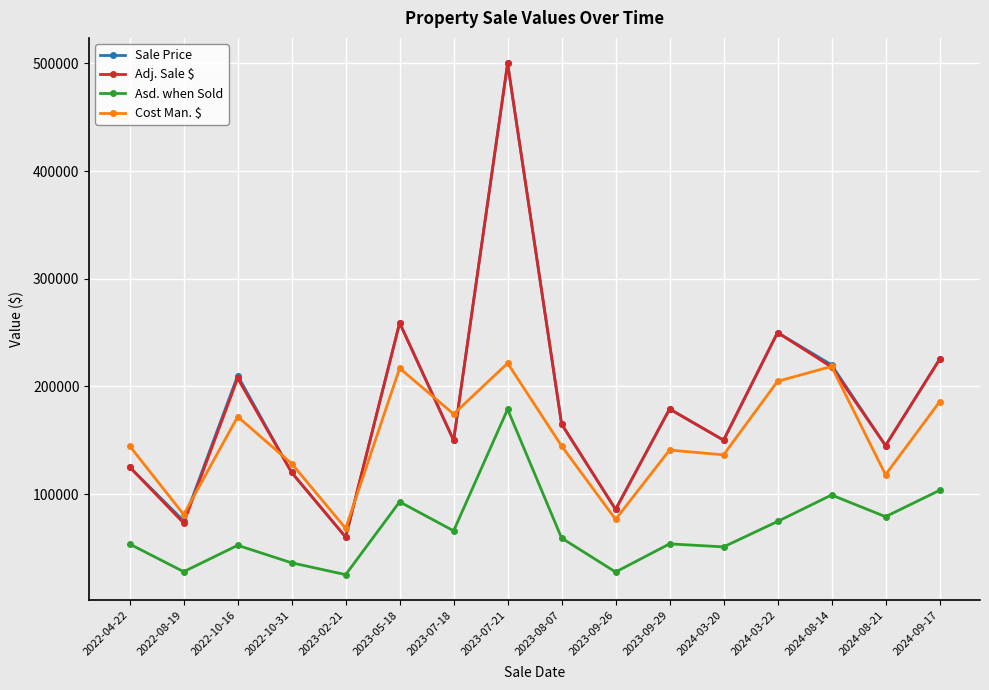

What is the sum of all Adj. Sale $ values?

2912100.0